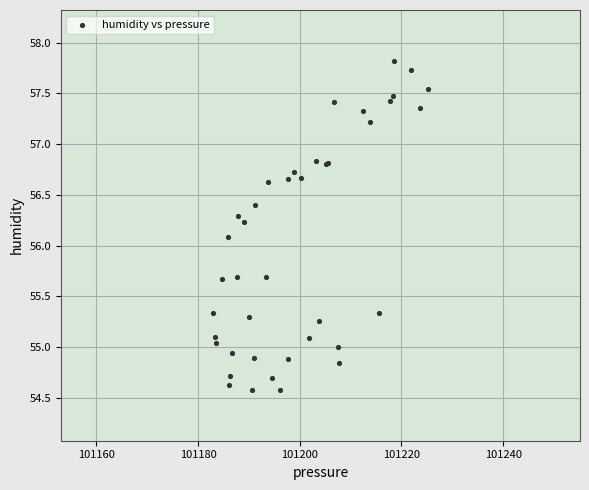

What Y value in the scatter plot is closest to 56?

56.1